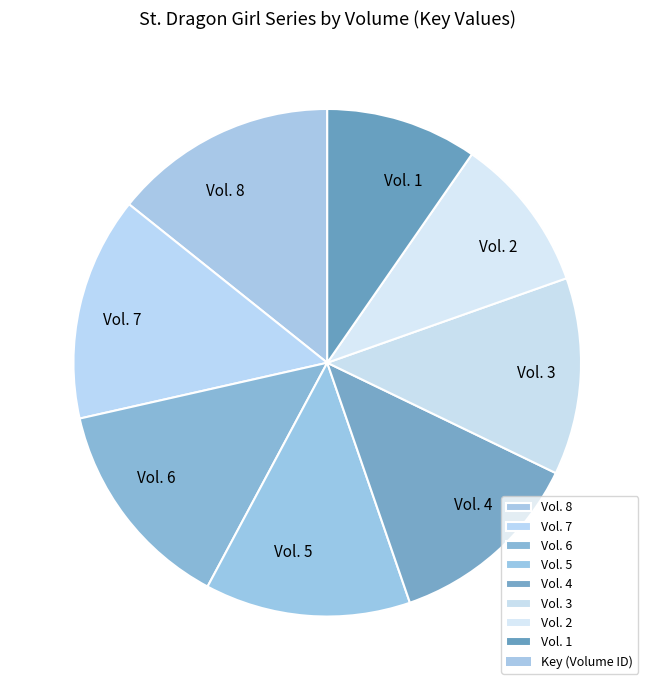

True or false: Vol. 7 accounts for 14% of the total.

True